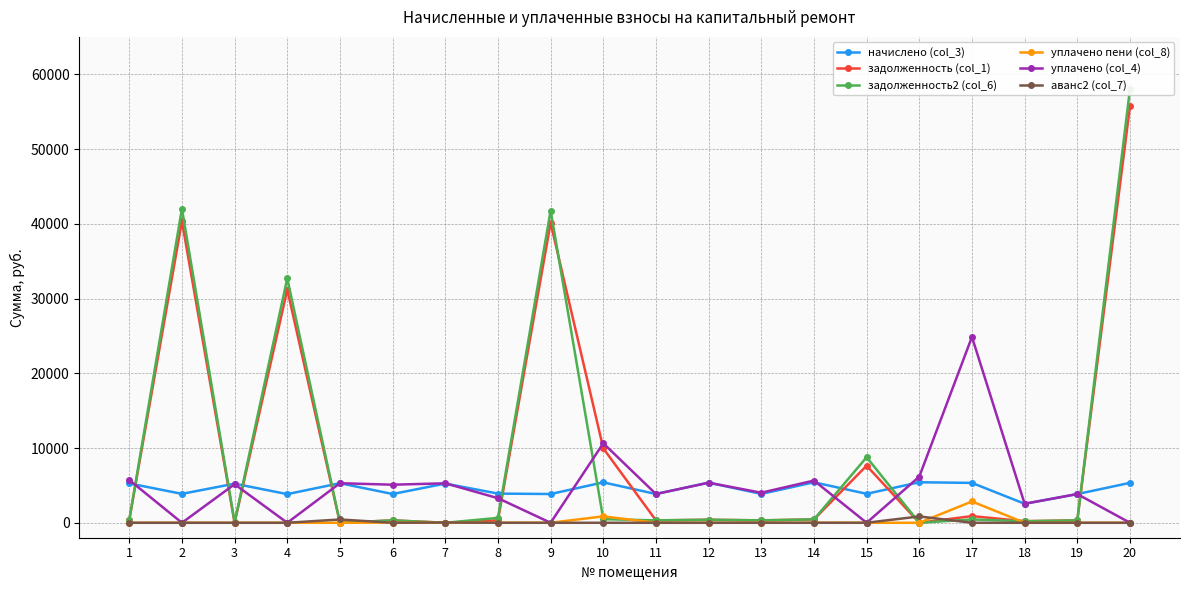

Which series has the largest total across all categories?

задолженность (col_1)